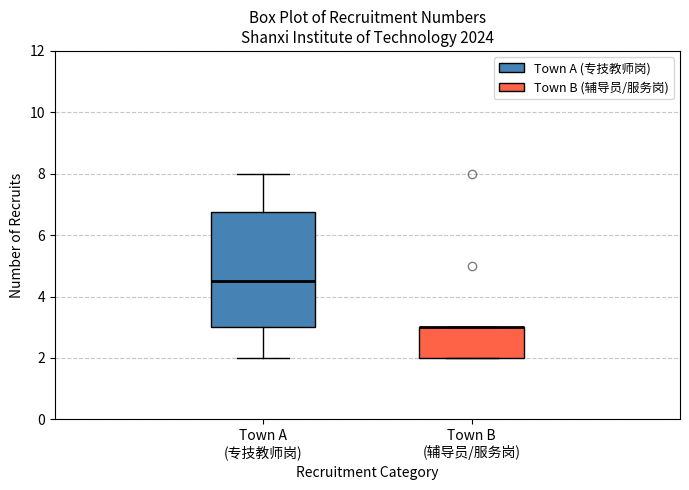

Reading left to right, transcribe this box plot: for each box, give where its median line is, the range the box spans, and where its two whiskers end, as read against the y-axis. The values are not printed on the chart, so give them approximately, as read against the axis.

Town A (专技教师岗): median 4.6, box 3.0 to 6.8, whiskers 2.0 to 8.0
Town B (辅导员/服务岗): median 3.0 (drawn on the box's upper edge), box 2.0 to 3.0, whiskers 2.0 to 3.0